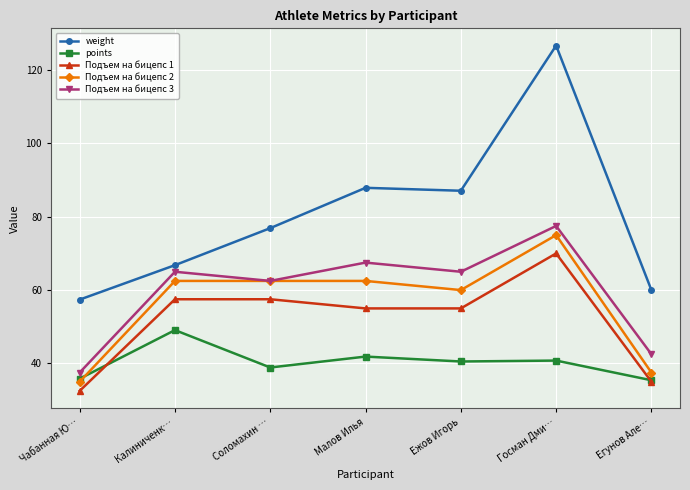

The Подъем на бицепс 3 series shows 34.5 at Соломахин …. True or false?

False